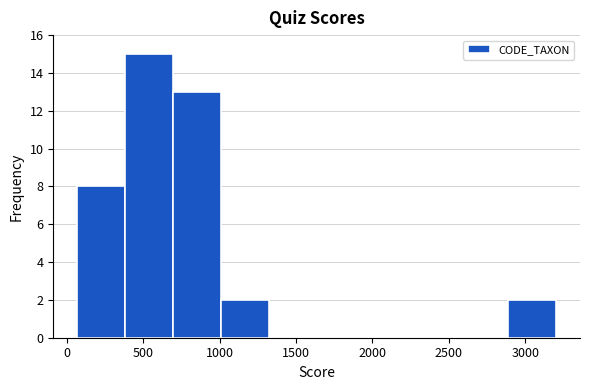

Reading left to right, transcribe this chart: for each bar, give the range it covers on the x-axis and its height. Neither the bar edges nor the heights are printed on the chart, so give them approximately, as read against the axes.

50 to 400: 8
400 to 700: 15
700 to 1000: 13
1000 to 1300: 2
1300 to 1650: 0
1650 to 1950: 0
1950 to 2250: 0
2250 to 2600: 0
2600 to 2900: 0
2900 to 3200: 2